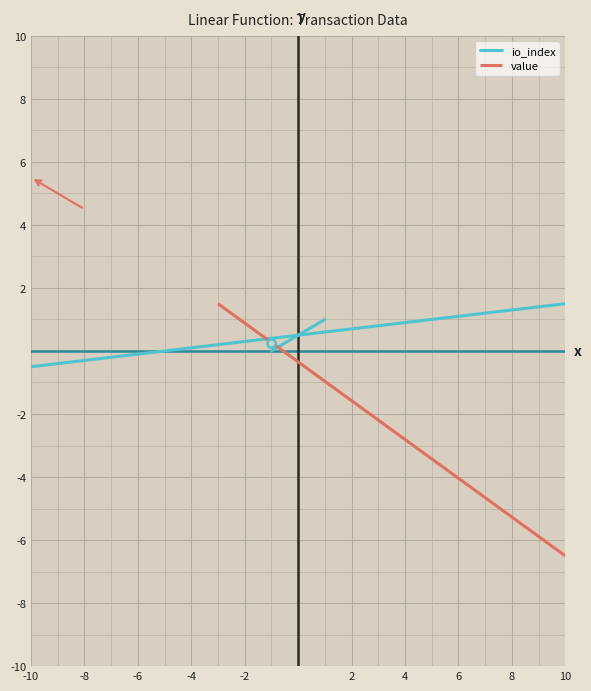

Count the number of data series in this chart.

2